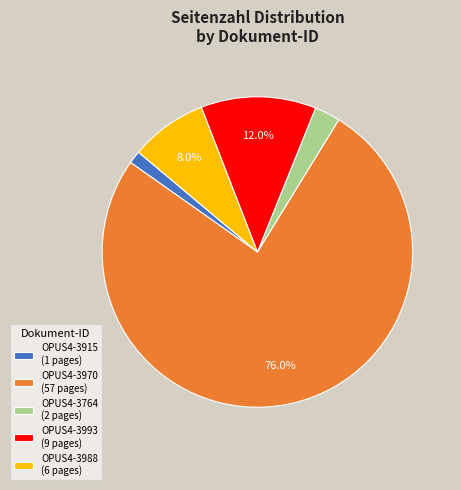

How many segments does this pie chart have?

5